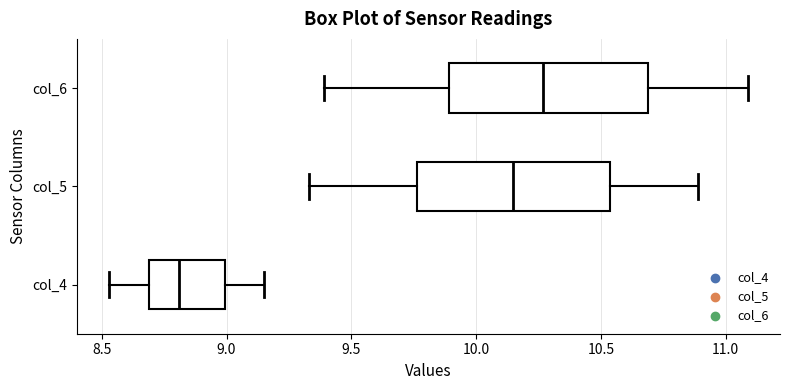

Where does the left whisker of the box for col_4 end on the x-axis? The values are not printed on the chart, so give them approximately, as read against the axis.

8.55